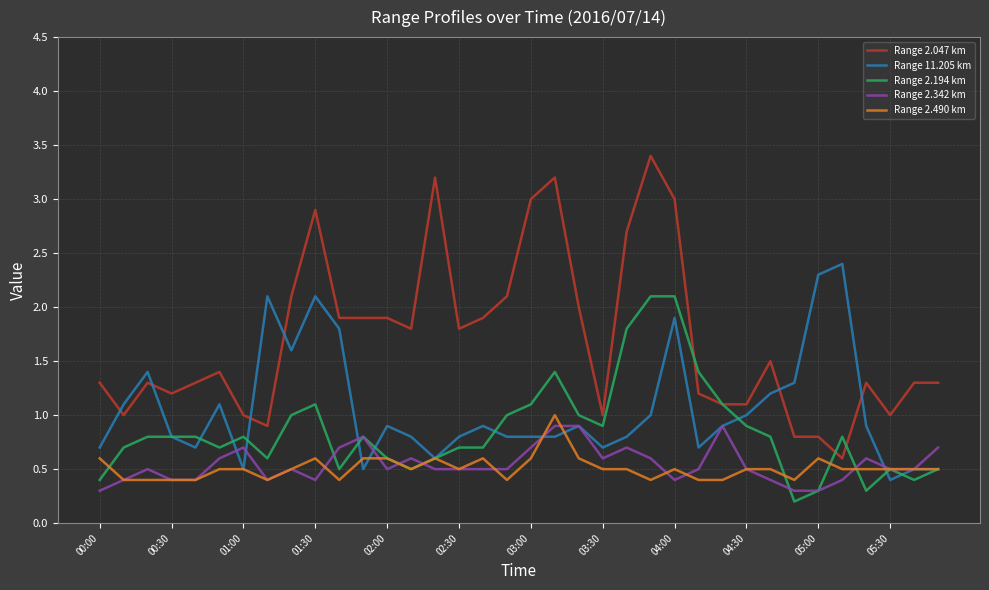

True or false: Range 2.194 km and Range 11.205 km cross at least once.

True